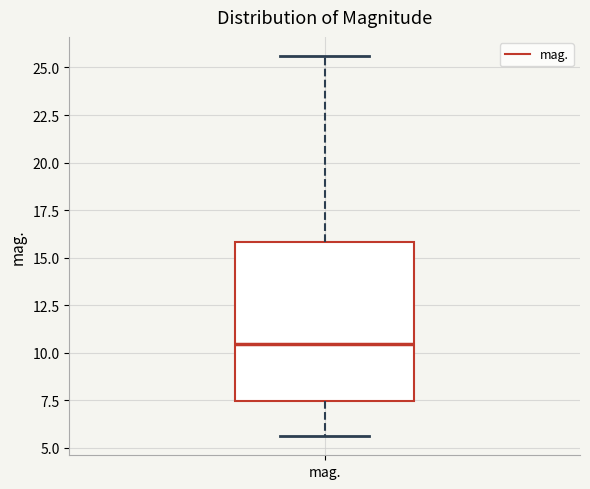

Transcribe this box plot: give where the median line is, the range the box spans, and where the two whiskers end, as read against the y-axis. The values are not printed on the chart, so give them approximately, as read against the axis.

median 10.5, box 7.5 to 16.0, whiskers 5.5 to 25.5